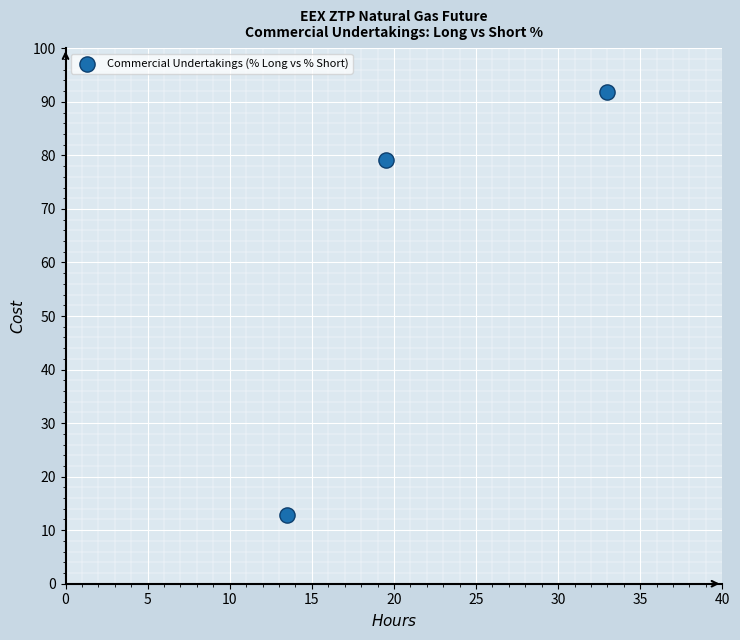

What is the range of X values (max minus min)?

19.5